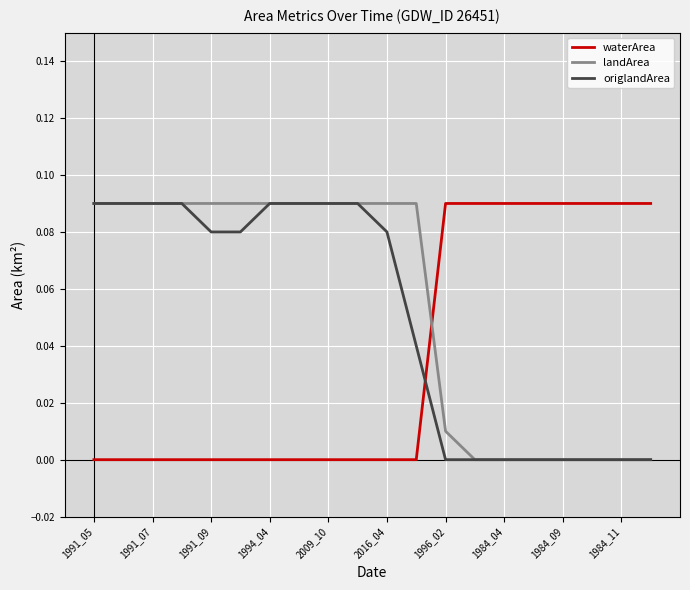

How many times do waterArea and landArea cross each other?

1